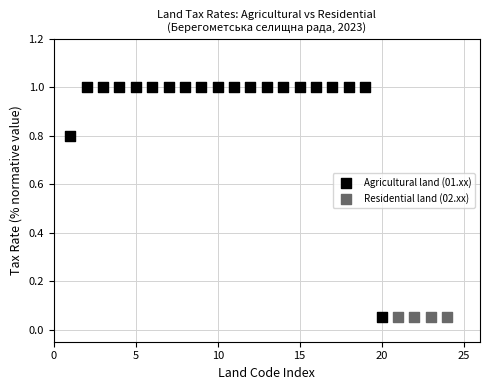

Which series reaches the maximum Y coordinate?

Agricultural land (01.xx)